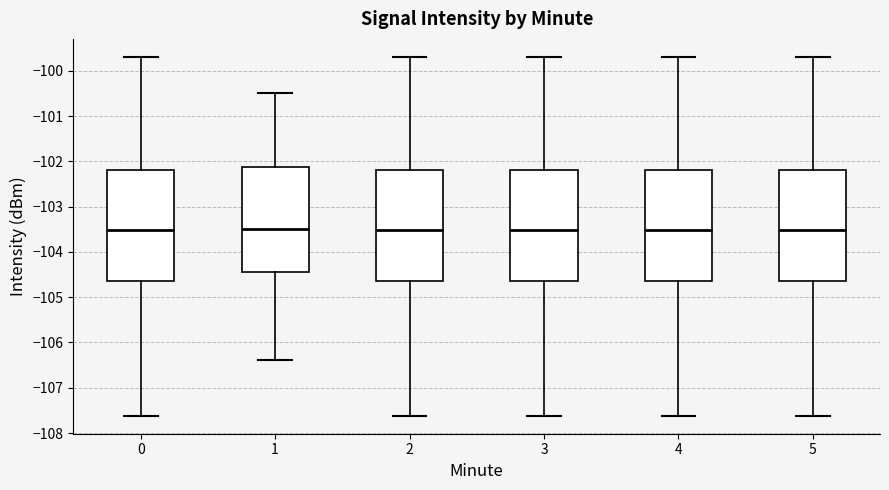

Reading left to right, transcribe this box plot: for each box, give where its median line is, the range the box spans, and where its two whiskers end, as read against the y-axis. The values are not printed on the chart, so give them approximately, as read against the axis.

0: median -103.5, box -104.6 to -102.2, whiskers -107.6 to -99.7
1: median -103.5, box -104.4 to -102.1, whiskers -106.4 to -100.5
2: median -103.5, box -104.6 to -102.2, whiskers -107.6 to -99.7
3: median -103.5, box -104.6 to -102.2, whiskers -107.6 to -99.7
4: median -103.5, box -104.6 to -102.2, whiskers -107.6 to -99.7
5: median -103.5, box -104.6 to -102.2, whiskers -107.6 to -99.7